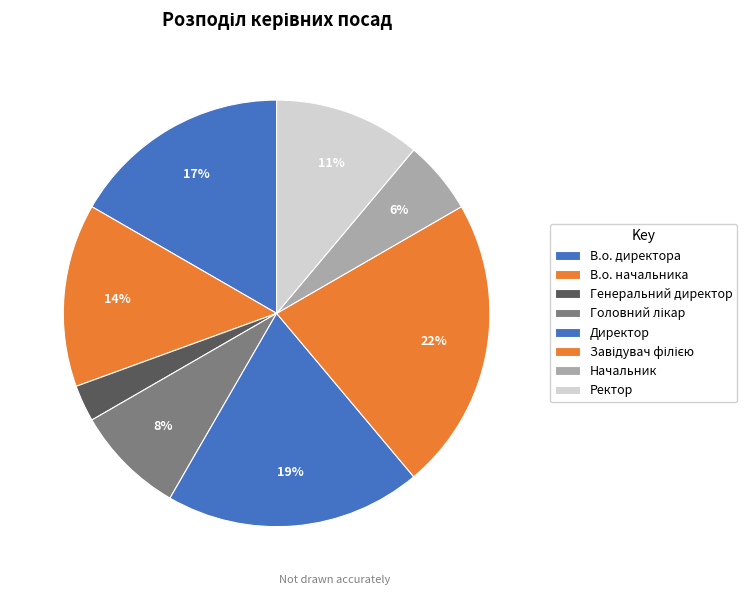

Does Директор represent more than half of the total?

No